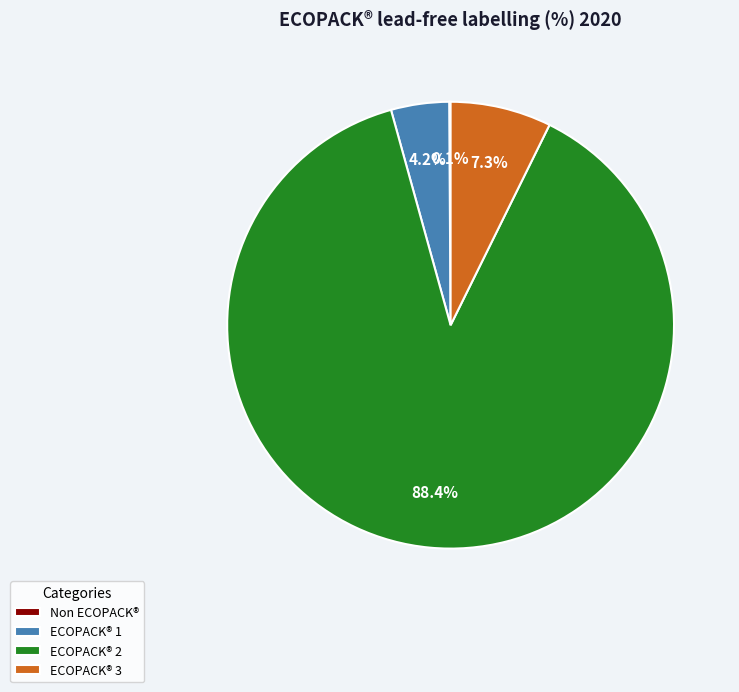

What is the ratio of the value at ECOPACK® 2 to the value at ECOPACK® 3?

12.1